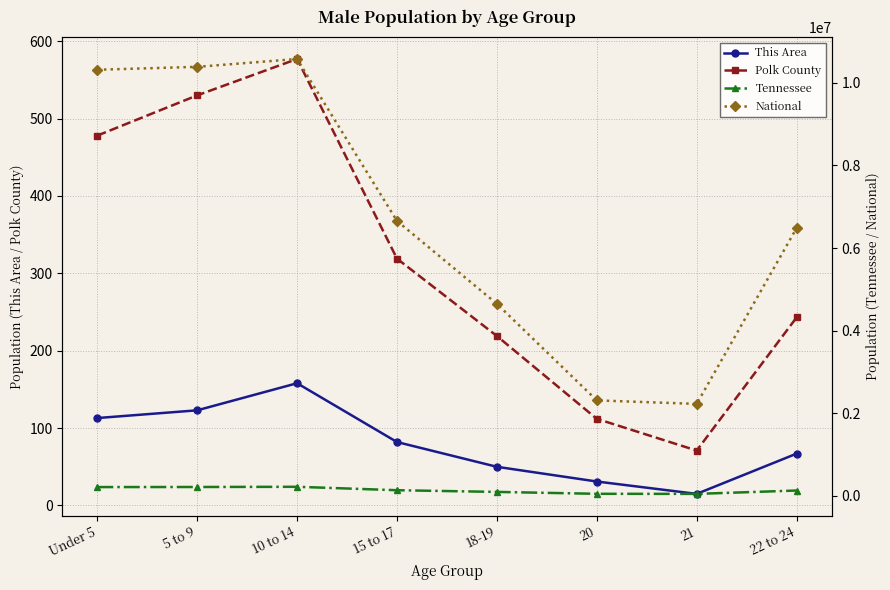

At which label does This Area reach its peak?

10 to 14